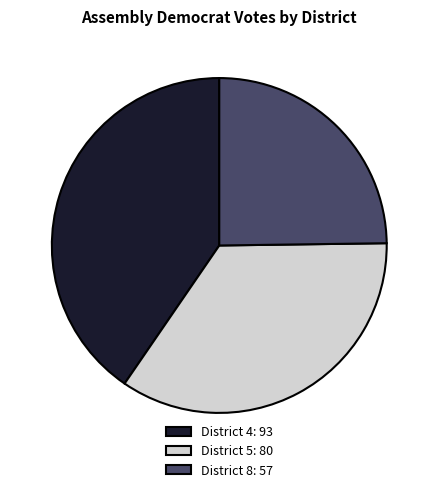

Approximately how many times larger is the value at District 4: 93 compared to District 8: 57?

1.6